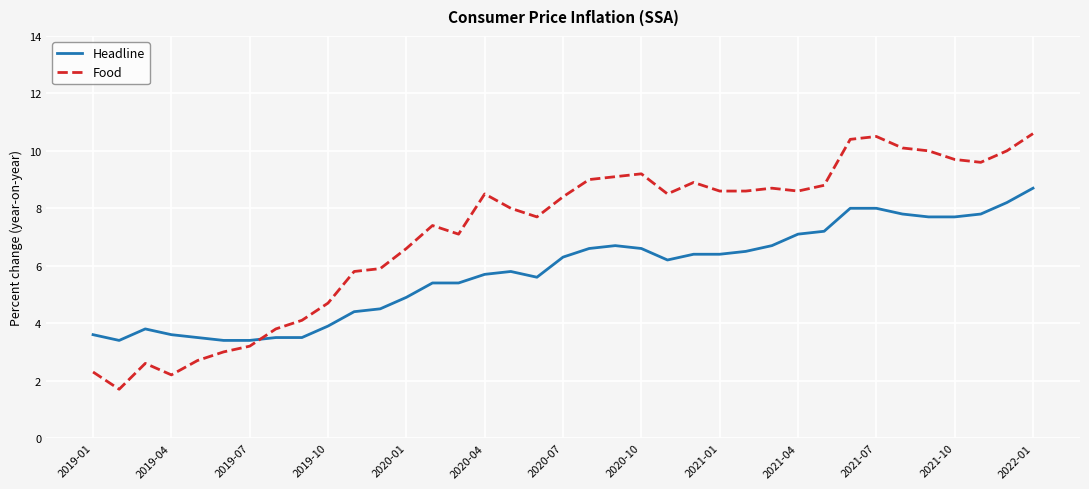

What is the difference between the maximum and minimum values in the Headline series?

5.3